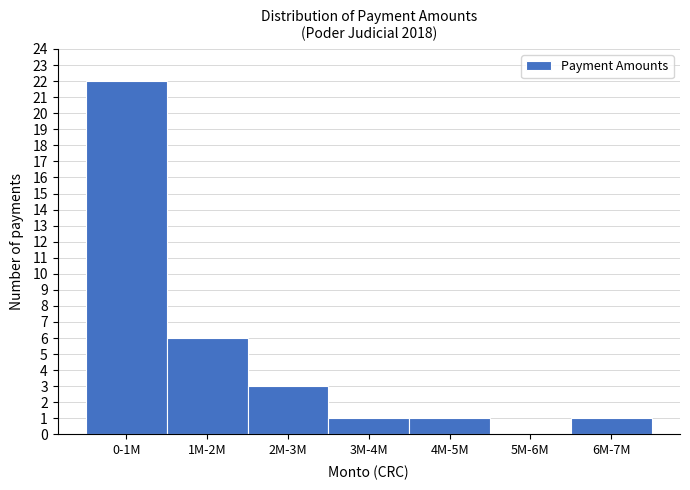

Reading left to right, extract all data points from this chart.

0-1M=22	1M-2M=6	2M-3M=3	3M-4M=1	4M-5M=1	5M-6M=0	6M-7M=1